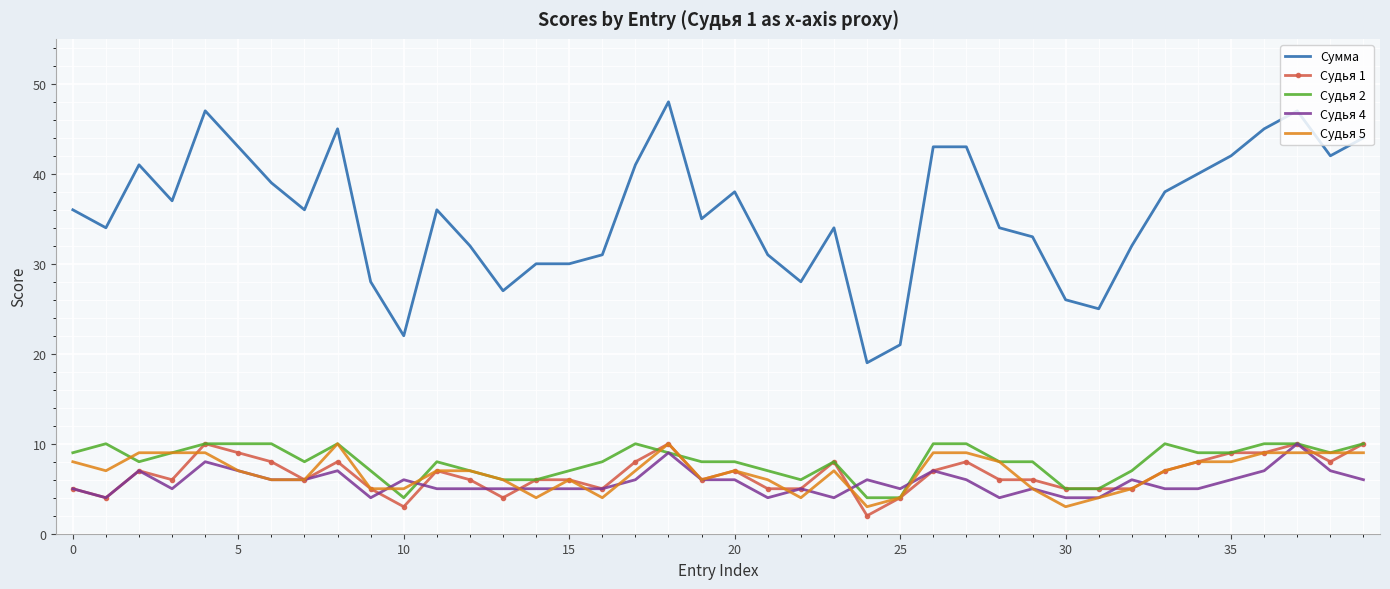

What is the maximum value shown in the chart?

48